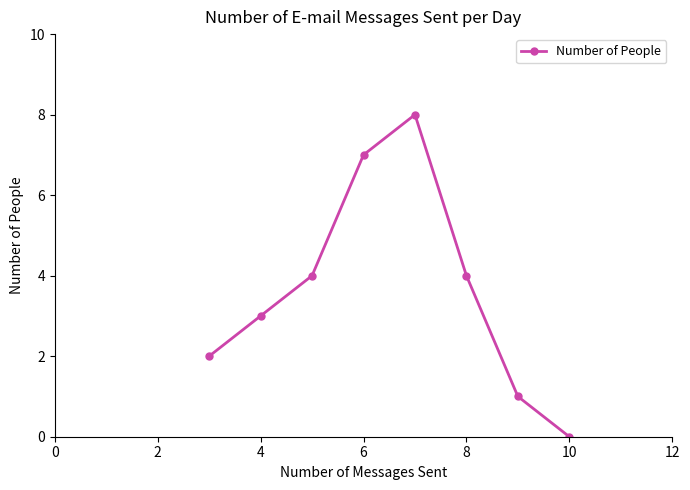

True or false: there are more than 2 points higher than both neighbors.

False